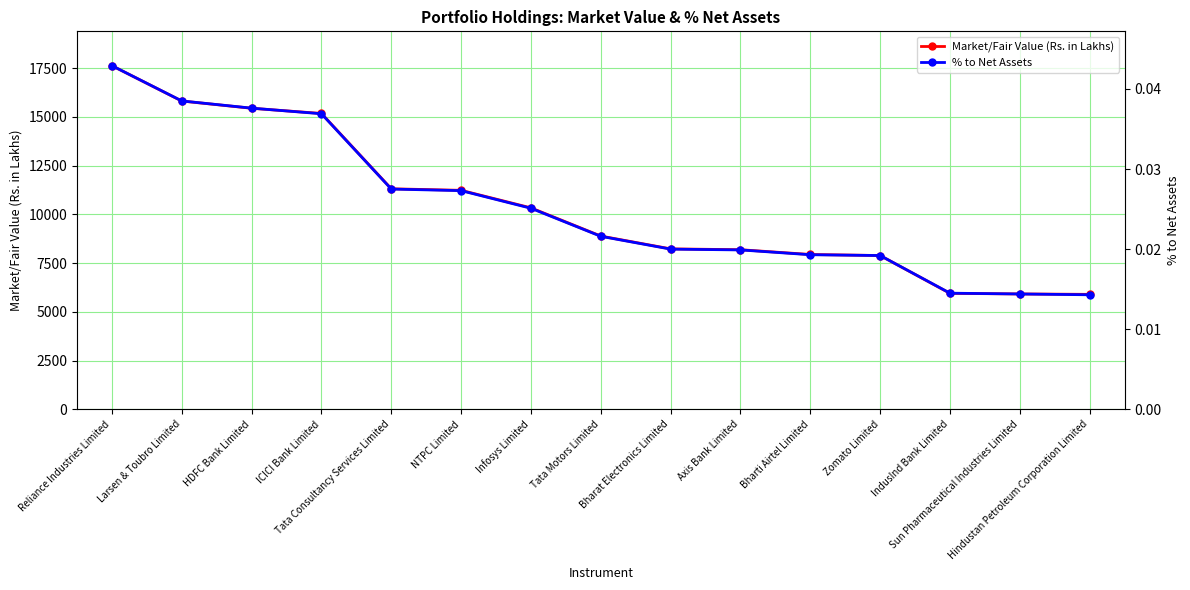

What is the total value across all series at NTPC Limited?

11237.4